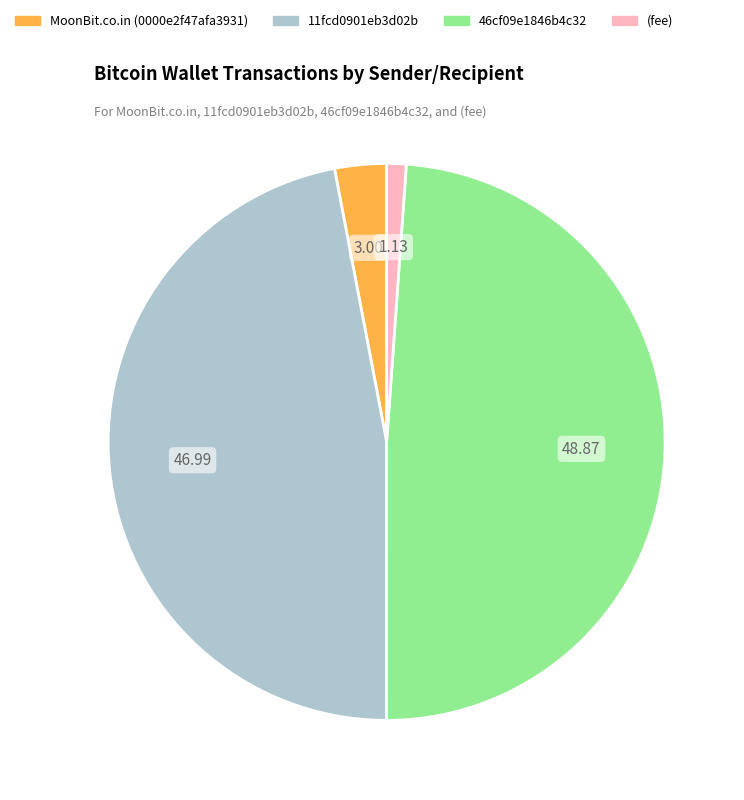

Which has a higher value, 46cf09e1846b4c32 or 11fcd0901eb3d02b?

46cf09e1846b4c32